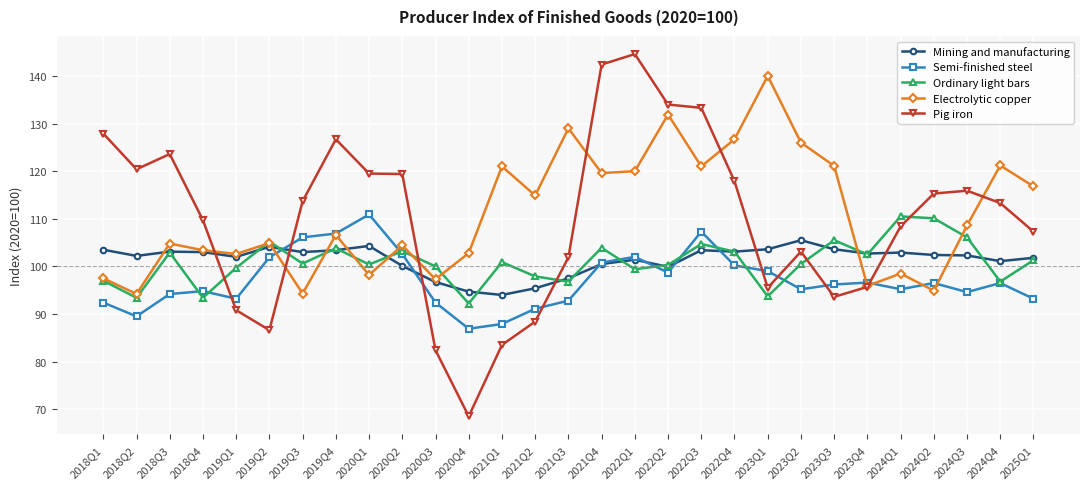

What is the difference between the highest and lowest values at 2024Q1?

15.3